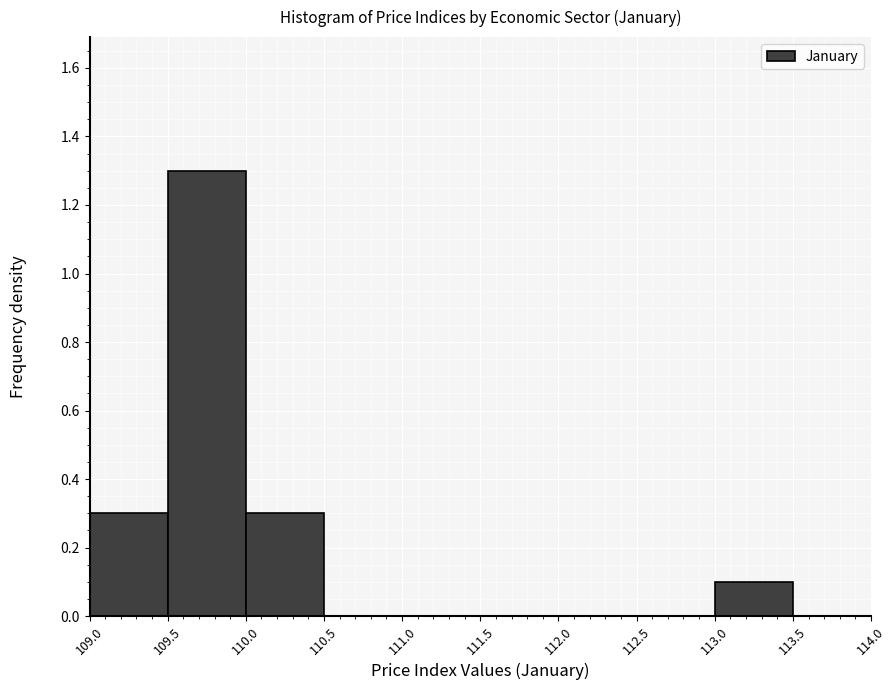

What is the height of the bar covering 113.0 to 113.5 on the x-axis? The values are not printed on the chart, so give them approximately, as read against the axis.

0.1